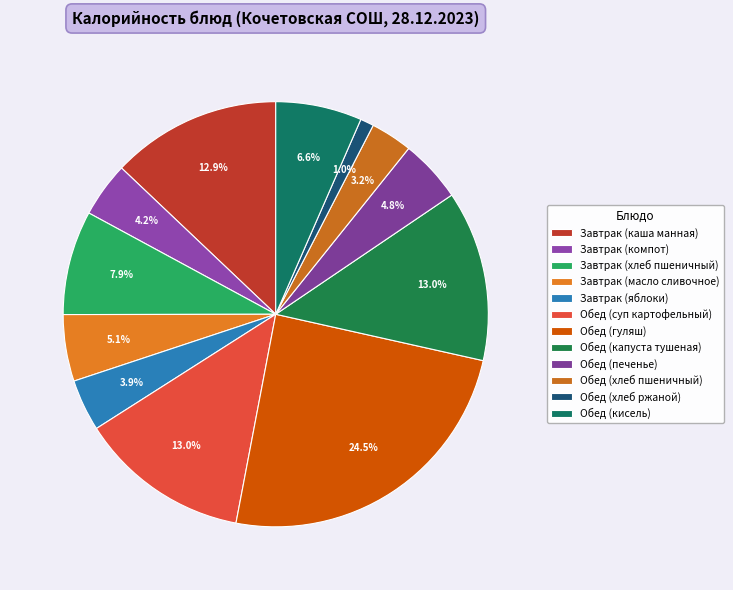

To the nearest percent, what percentage of the pie is Обед (хлеб пшеничный)?

3%